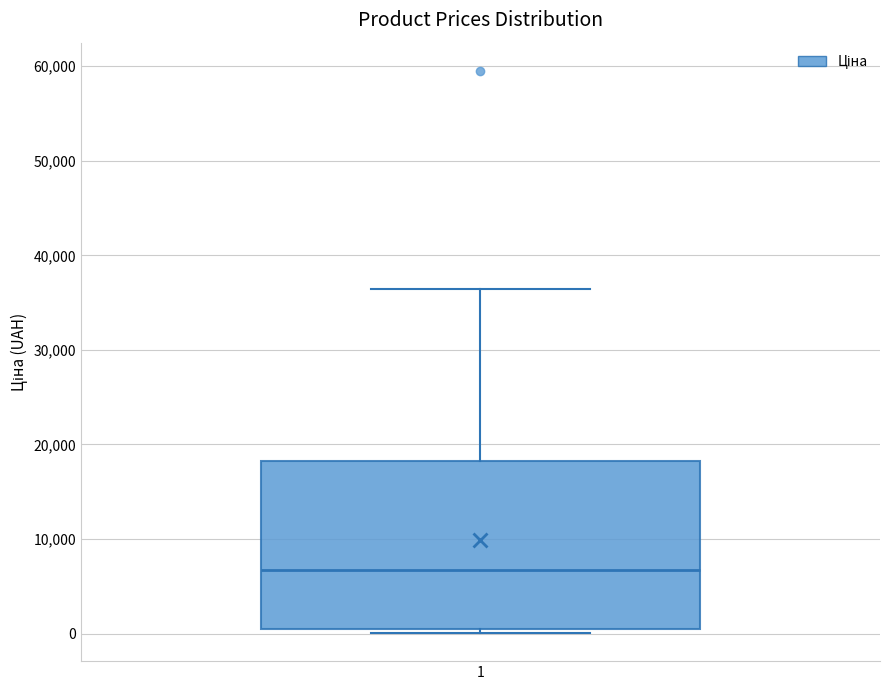

Transcribe this box plot: give where the median line is, the range the box spans, and where the two whiskers end, as read against the y-axis. The values are not printed on the chart, so give them approximately, as read against the axis.

median 7000, box 1000 to 18000, whiskers 0 to 36000